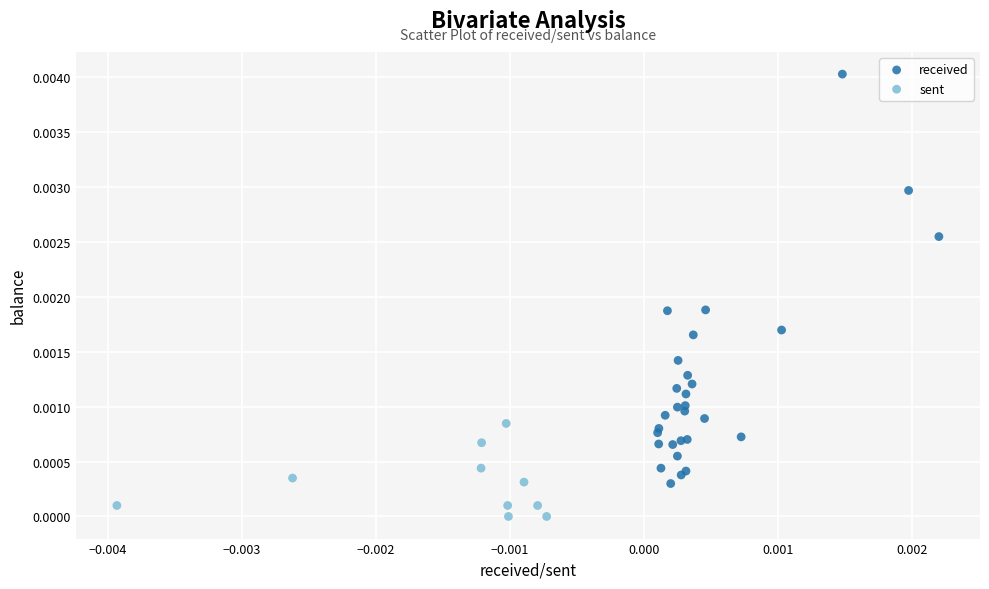

Which series reaches the maximum Y coordinate?

received